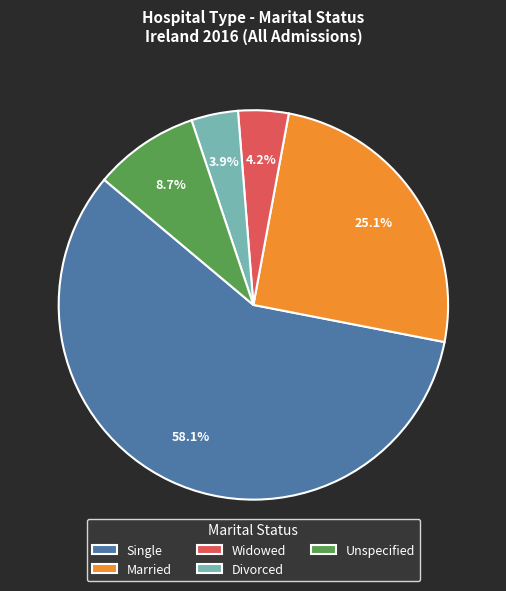

To the nearest percent, what is the average slice percentage?

20%